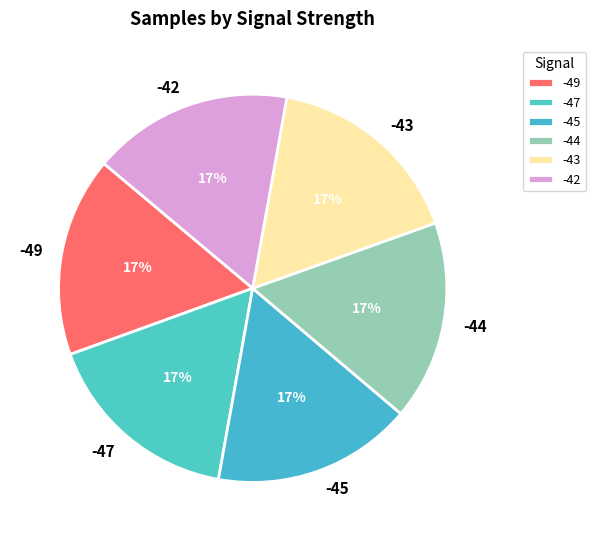

To the nearest percent, what portion does -43 represent?

17%